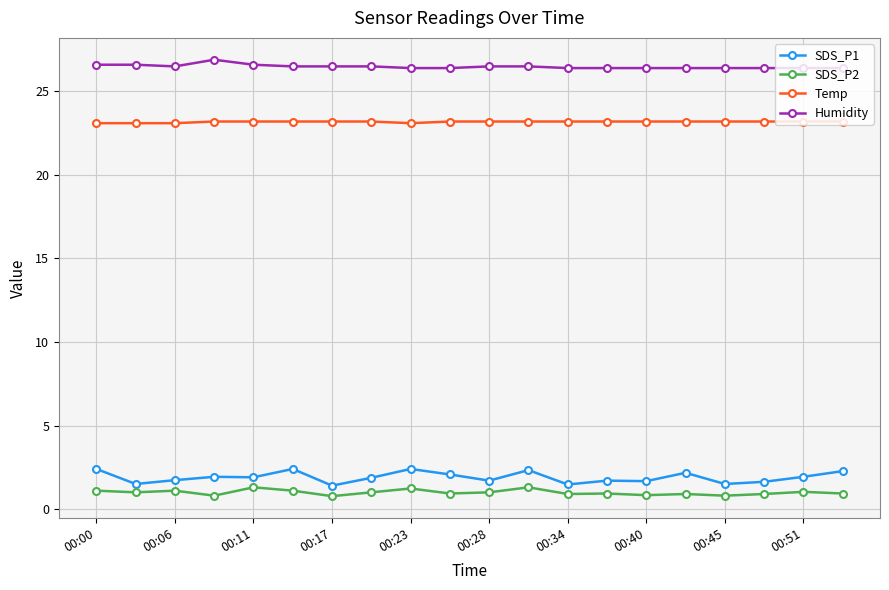

What is the sum of all SDS_P1 values?

38.0